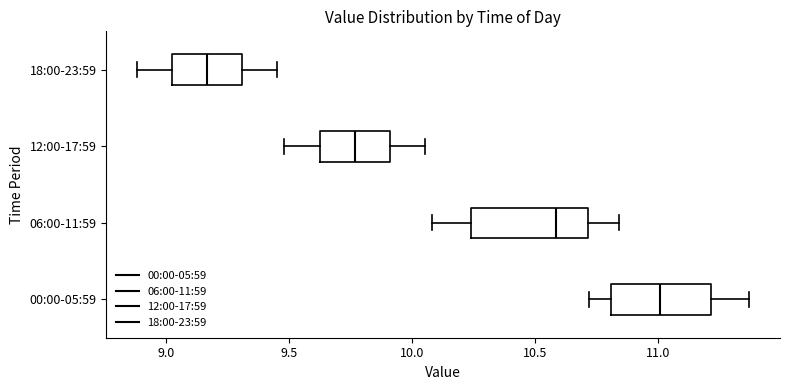

Which box has the furthest to the right median line?

00:00-05:59